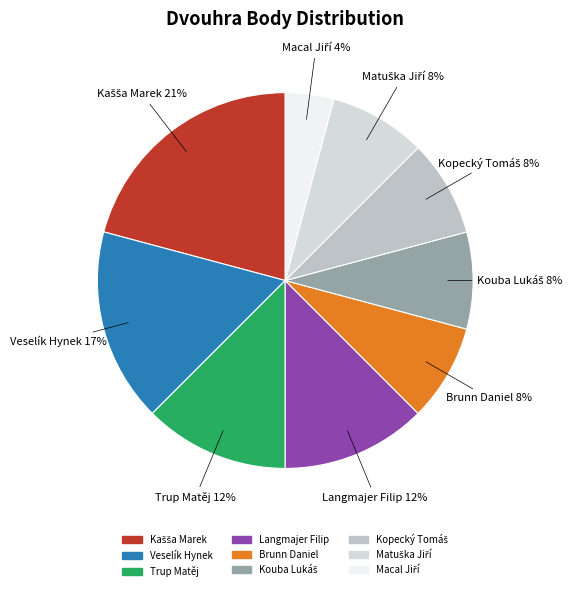

Is it true that Brunn Daniel is 1% of the pie?

False